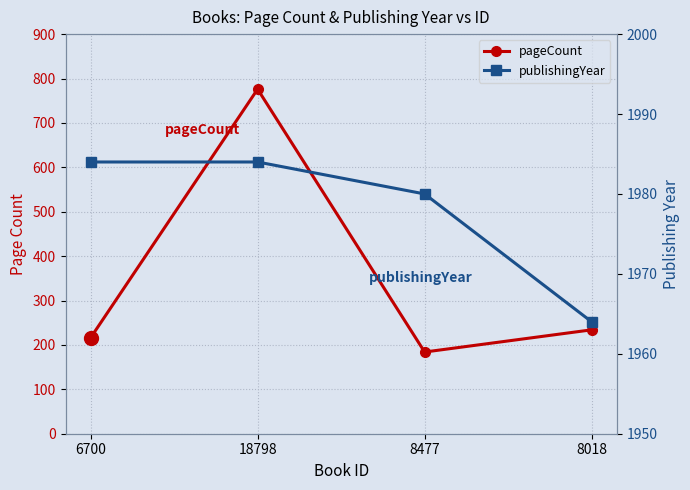

At which label does pageCount reach its minimum?

8477